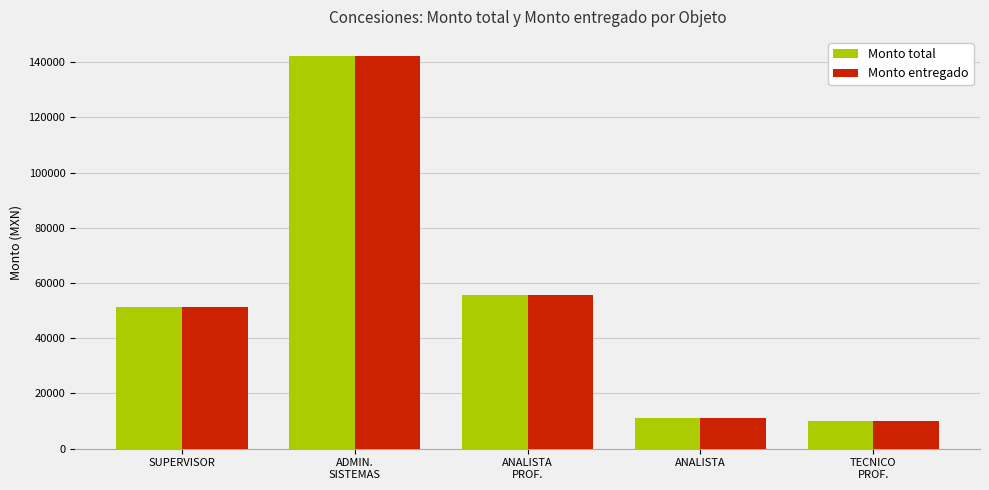

How many categories are shown in the chart?

5